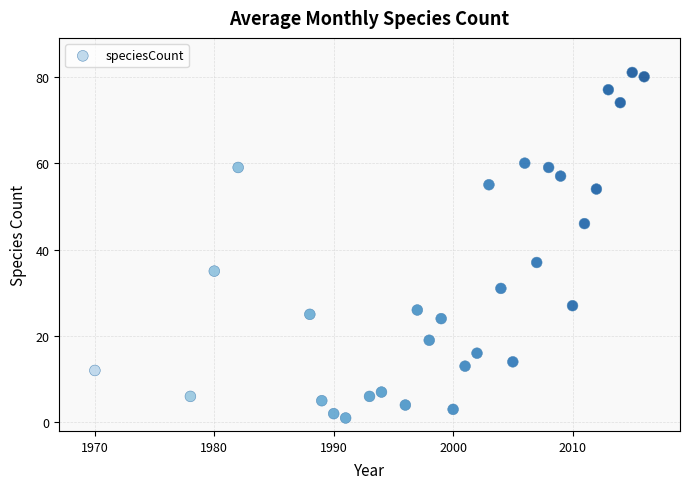

What is the range of X values (max minus min)?

46